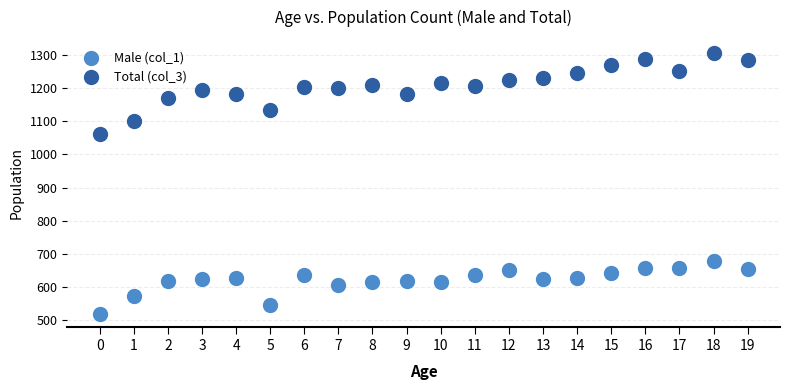

Across all data points, what is the range of Y values (max minus min)?

787